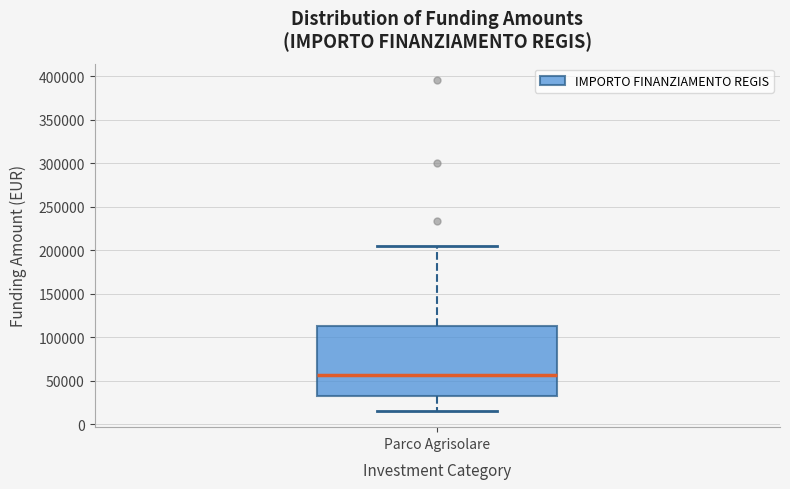

Where is the lower edge of the box for Parco Agrisolare on the y-axis? The values are not printed on the chart, so give them approximately, as read against the axis.

35000